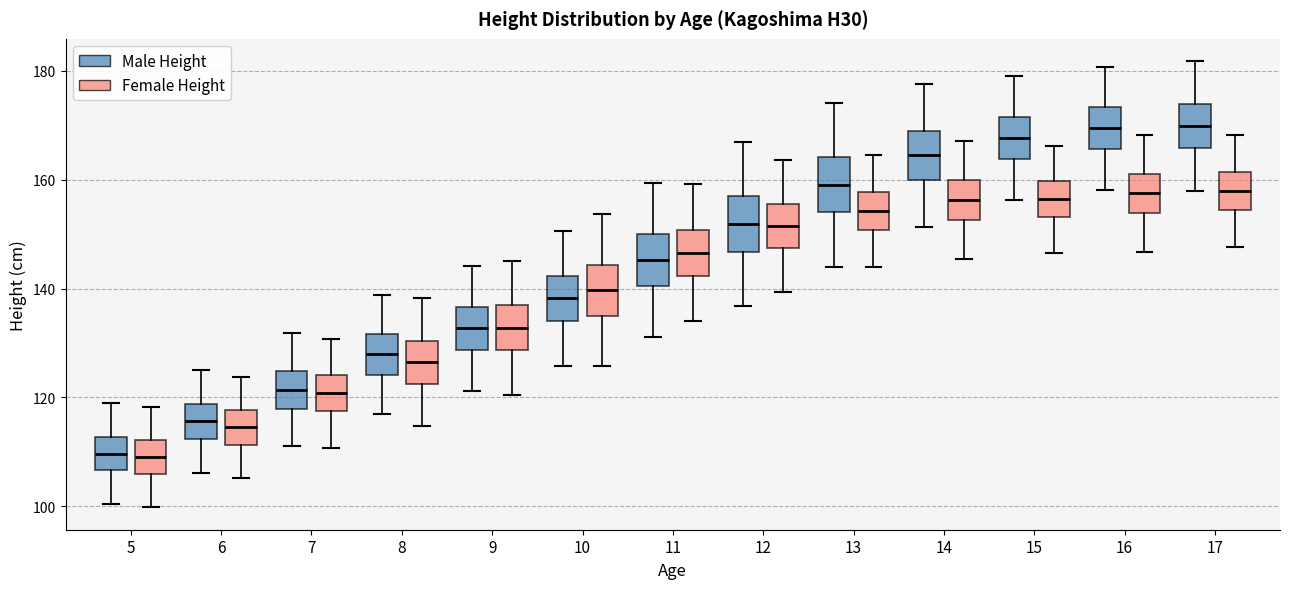

Reading left to right, transcribe this box plot: for each box, give where its median line is, the range the box spans, and where its two whiskers end, as read against the y-axis. The values are not printed on the chart, so give them approximately, as read against the axis.

5 (Male Height): median 110, box 106 to 112, whiskers 100 to 118
5 (Female Height): median 110, box 106 to 112, whiskers 100 to 118
6 (Male Height): median 116, box 112 to 118, whiskers 106 to 126
6 (Female Height): median 114, box 112 to 118, whiskers 106 to 124
7 (Male Height): median 122, box 118 to 124, whiskers 112 to 132
7 (Female Height): median 120, box 118 to 124, whiskers 110 to 130
8 (Male Height): median 128, box 124 to 132, whiskers 116 to 138
8 (Female Height): median 126, box 122 to 130, whiskers 114 to 138
9 (Male Height): median 132, box 128 to 136, whiskers 122 to 144
9 (Female Height): median 132, box 128 to 136, whiskers 120 to 146
10 (Male Height): median 138, box 134 to 142, whiskers 126 to 150
10 (Female Height): median 140, box 134 to 144, whiskers 126 to 154
11 (Male Height): median 146, box 140 to 150, whiskers 132 to 160
11 (Female Height): median 146, box 142 to 150, whiskers 134 to 160
12 (Male Height): median 152, box 146 to 158, whiskers 136 to 168
12 (Female Height): median 152, box 148 to 156, whiskers 140 to 164
13 (Male Height): median 160, box 154 to 164, whiskers 144 to 174
13 (Female Height): median 154, box 150 to 158, whiskers 144 to 164
14 (Male Height): median 164, box 160 to 168, whiskers 152 to 178
14 (Female Height): median 156, box 152 to 160, whiskers 146 to 168
15 (Male Height): median 168, box 164 to 172, whiskers 156 to 180
15 (Female Height): median 156, box 154 to 160, whiskers 146 to 166
16 (Male Height): median 170, box 166 to 174, whiskers 158 to 180
16 (Female Height): median 158, box 154 to 162, whiskers 146 to 168
17 (Male Height): median 170, box 166 to 174, whiskers 158 to 182
17 (Female Height): median 158, box 154 to 162, whiskers 148 to 168